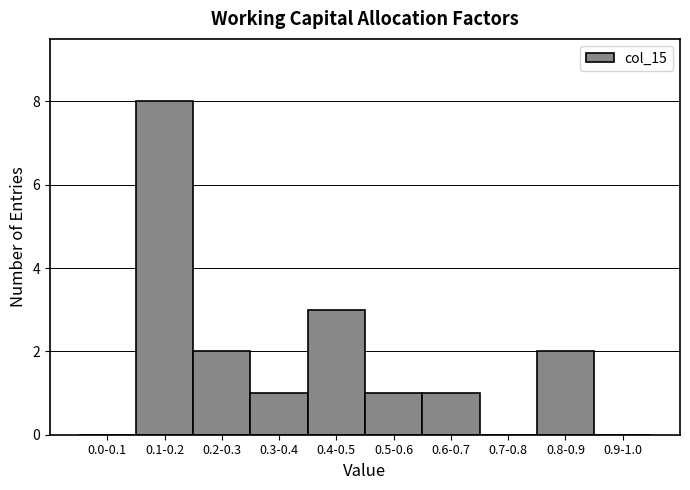

Reading right to left, what are all the values shown in this chart?

0.9-1.0=0	0.8-0.9=2	0.7-0.8=0	0.6-0.7=1	0.5-0.6=1	0.4-0.5=3	0.3-0.4=1	0.2-0.3=2	0.1-0.2=8	0.0-0.1=0